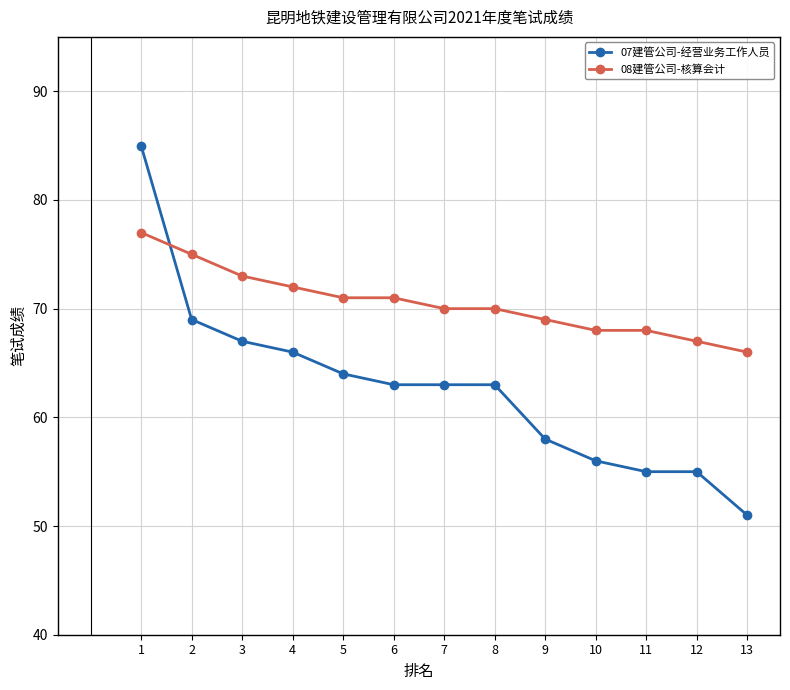

True or false: 07建管公司-经营业务工作人员 has a value of 37 at 9.

False